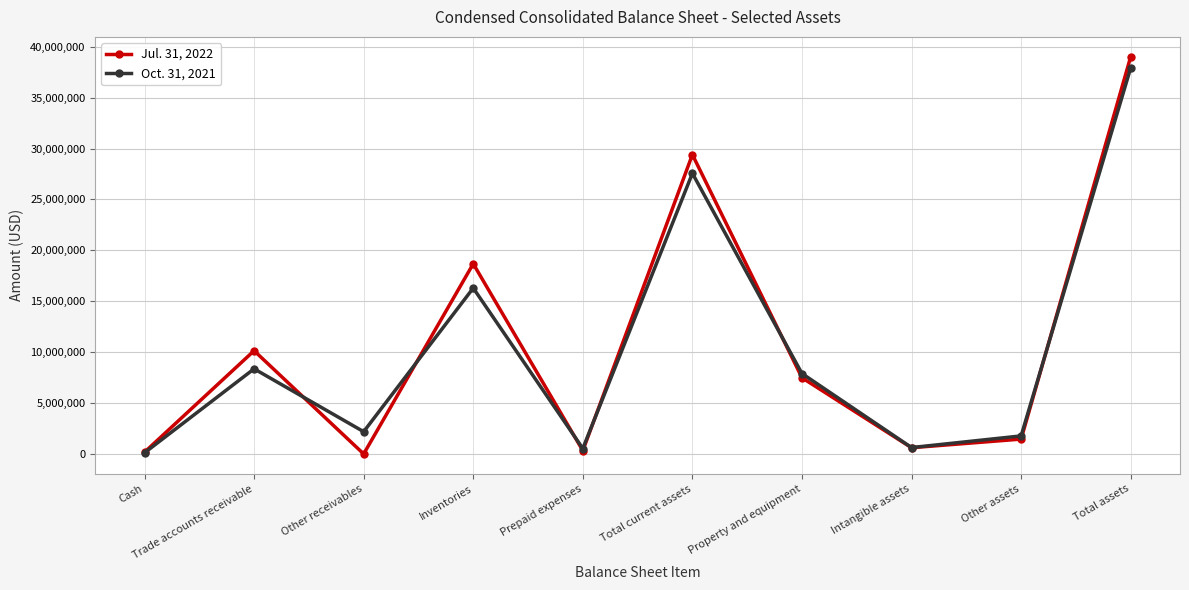

List the series in order of their overall mean, highest first.

Jul. 31, 2022, Oct. 31, 2021